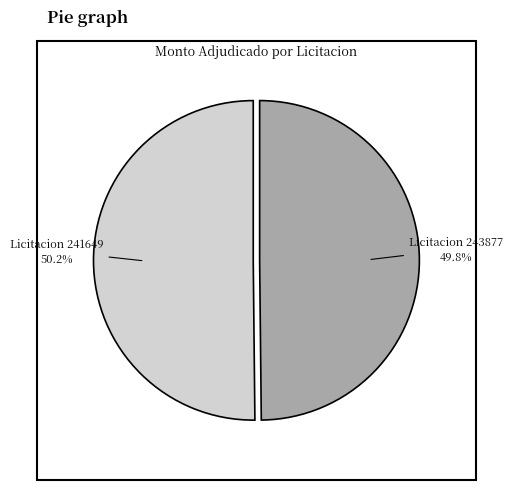

Does any single category account for the majority?

Yes